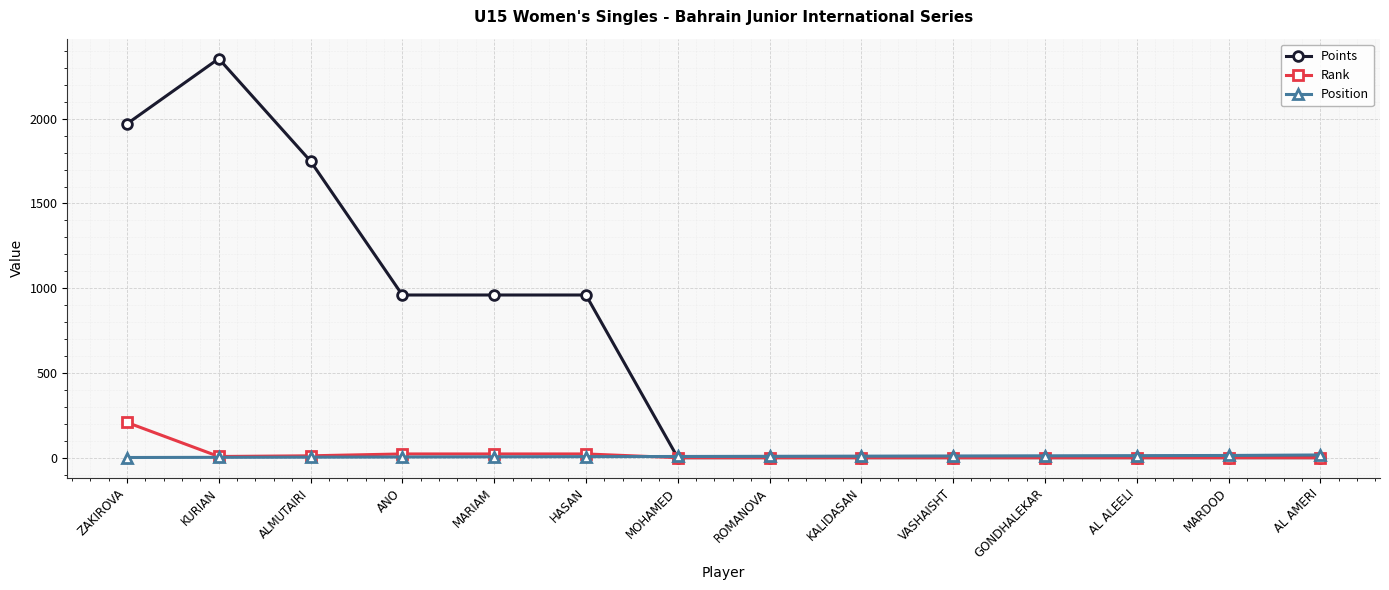

At which category does Points reach its first local peak?

KURIAN